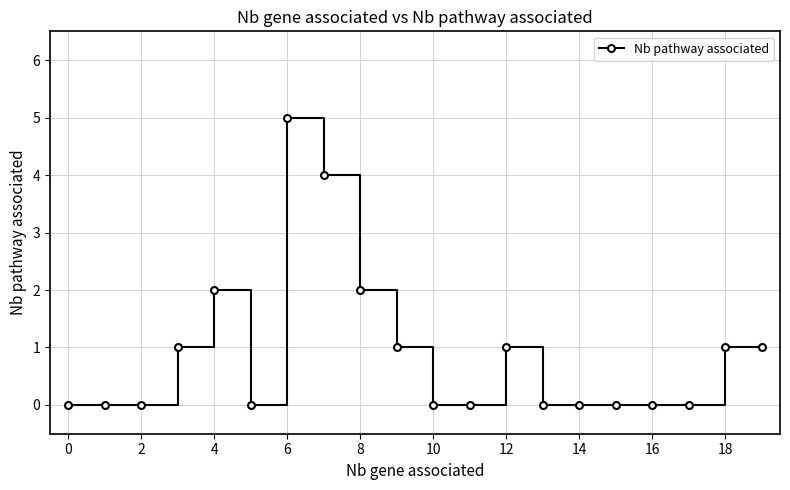

True or false: there are more than 0 points higher than both neighbors.

True